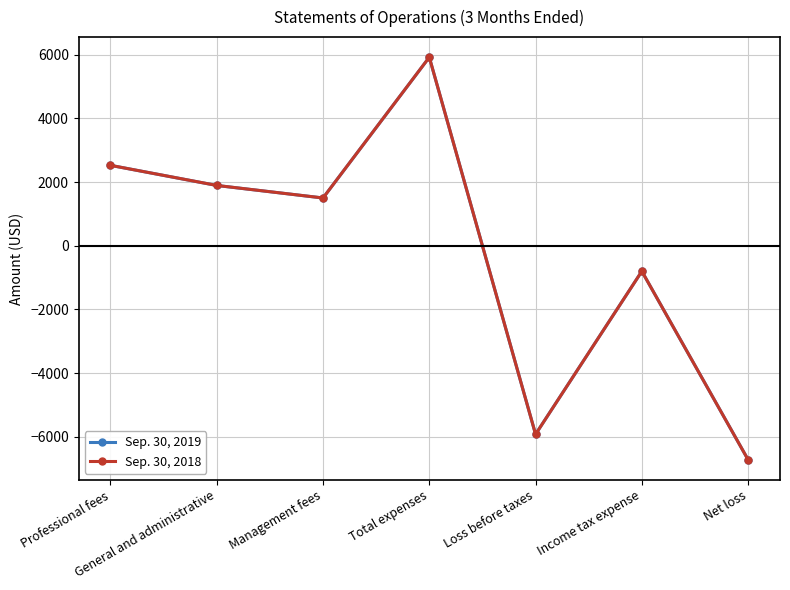

How many data points in Sep. 30, 2019 are less than 1500?

3